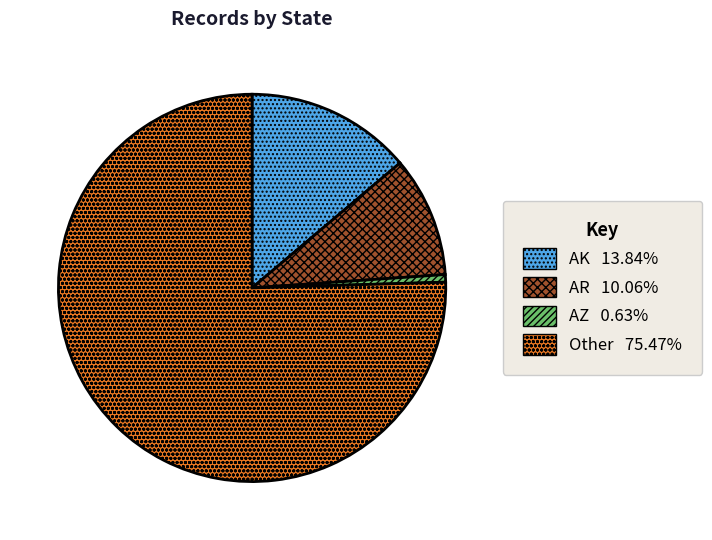

Do AR and AZ together represent more than half of the pie?

No